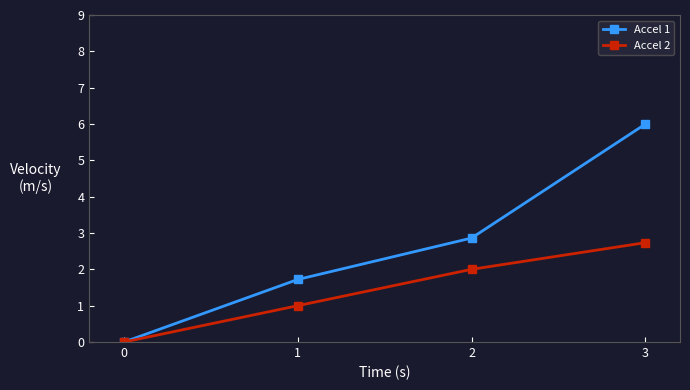

Is it true that Accel 2 equals 1.0 at 1?

True